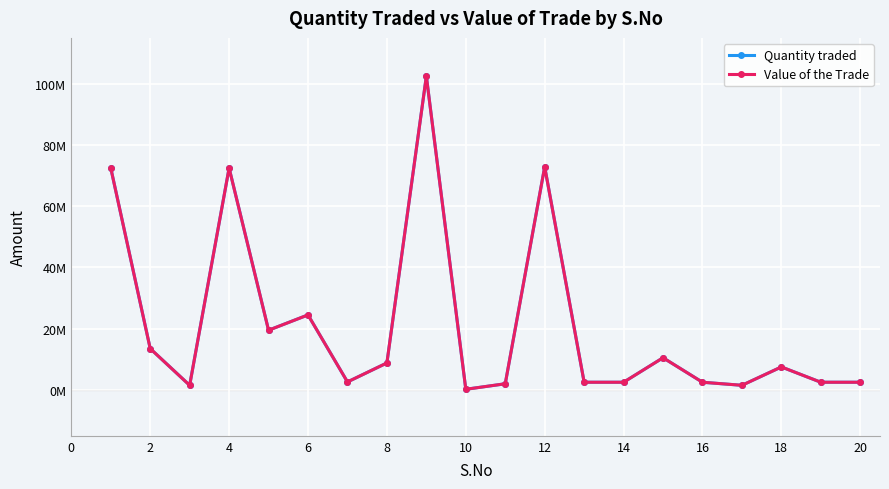

What is the difference between the maximum and minimum values in the Value of the Trade series?

102263577.4